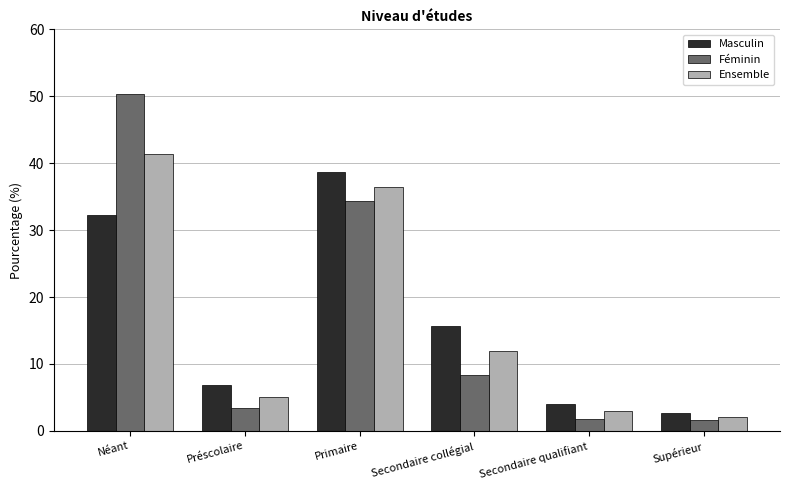

At how many categories does at least one series exceed 14?

3